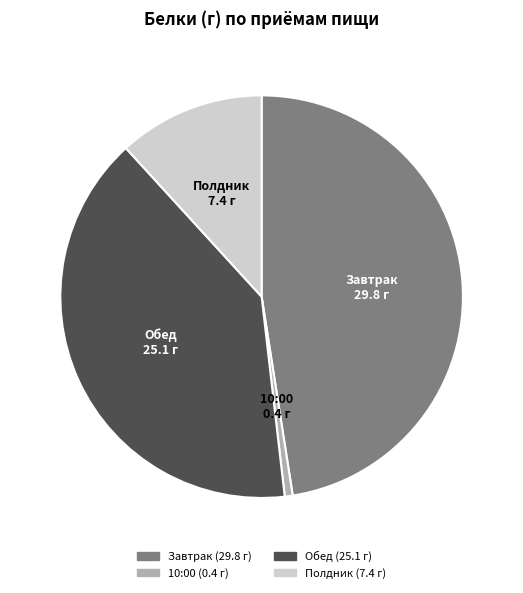

Rank the categories by value from highest to lowest.

Завтрак, Обед, Полдник, 10:00